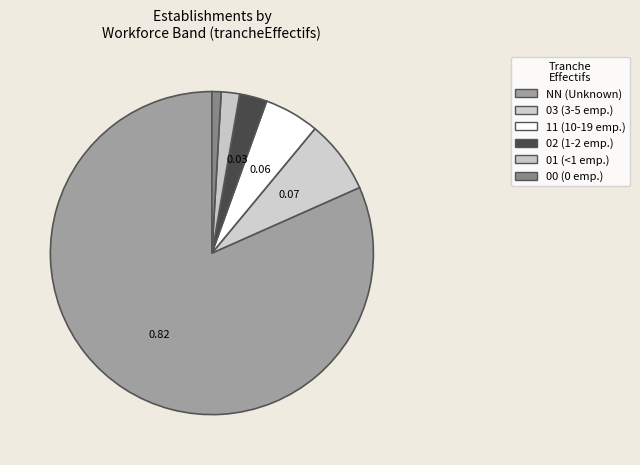

How many slices are in this pie chart?

6